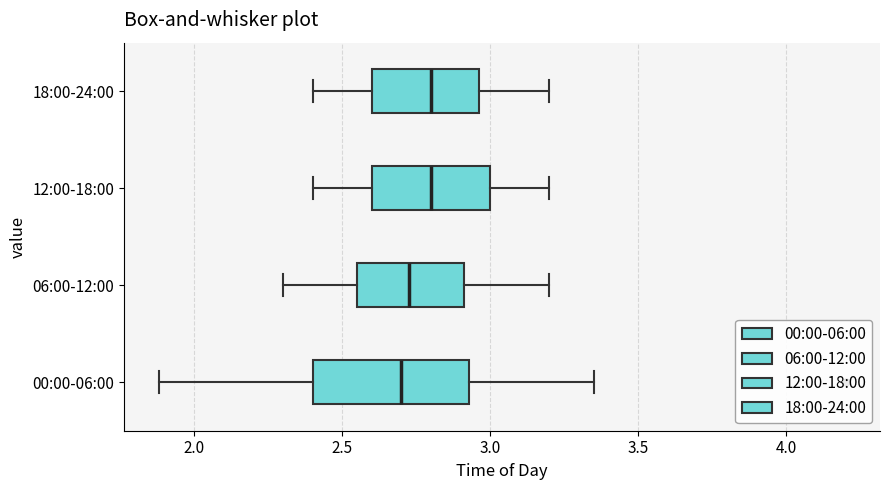

Comparing the boxes themselves (not the whiskers), which one is the widest?

00:00-06:00